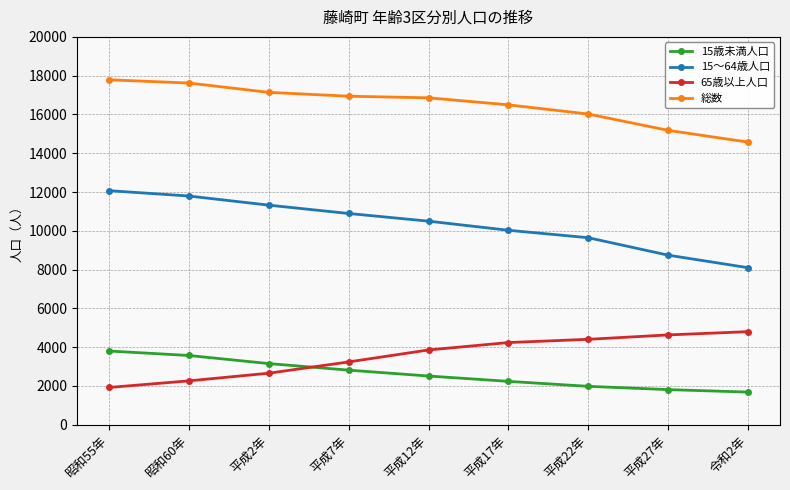

What is the difference between the 65歳以上人口 values at 平成27年 and 平成12年?

776